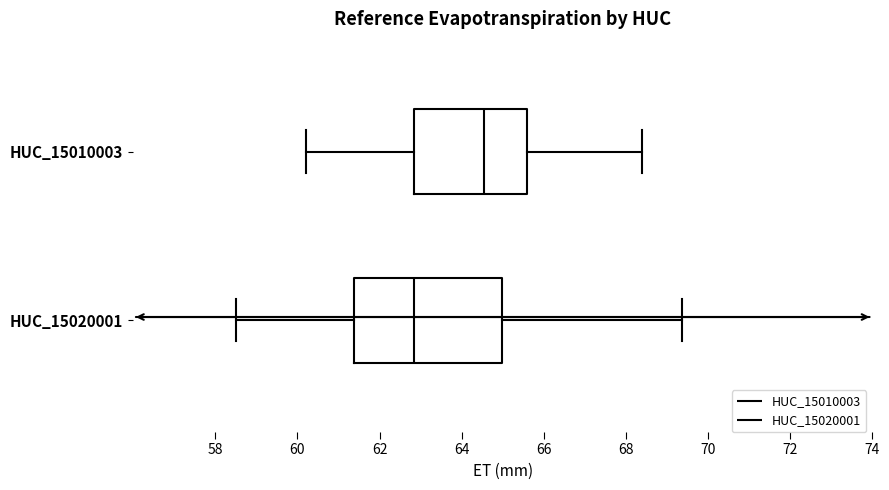

Reading bottom to top, read every box against the x-axis: the position of its median line, the range the box covers, and the ends of its whiskers. The values are not printed on the chart, so give them approximately, as read against the axis.

HUC_15020001: median 62.8, box 61.4 to 65.0, whiskers 58.6 to 69.4
HUC_15010003: median 64.6, box 62.8 to 65.6, whiskers 60.2 to 68.4